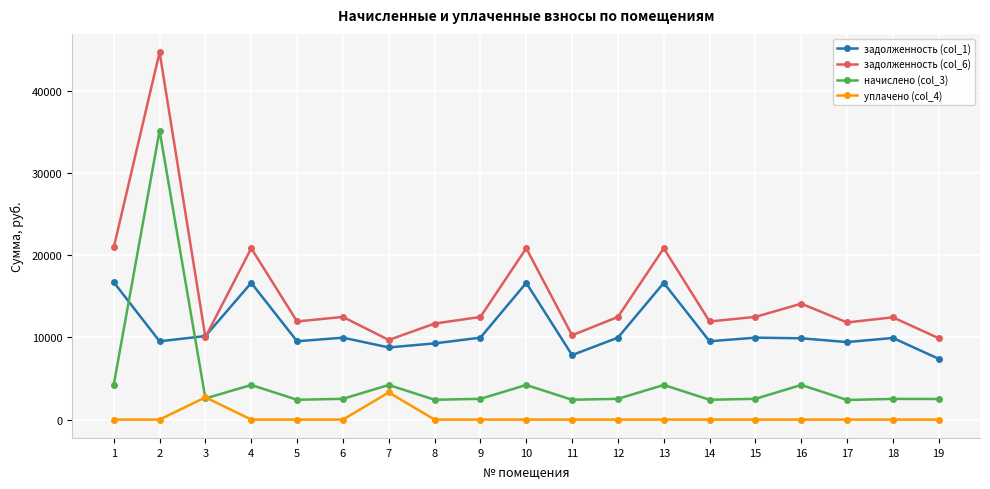

What are all the series names shown in the legend?

задолженность (col_1), задолженность (col_6), начислено (col_3), уплачено (col_4)